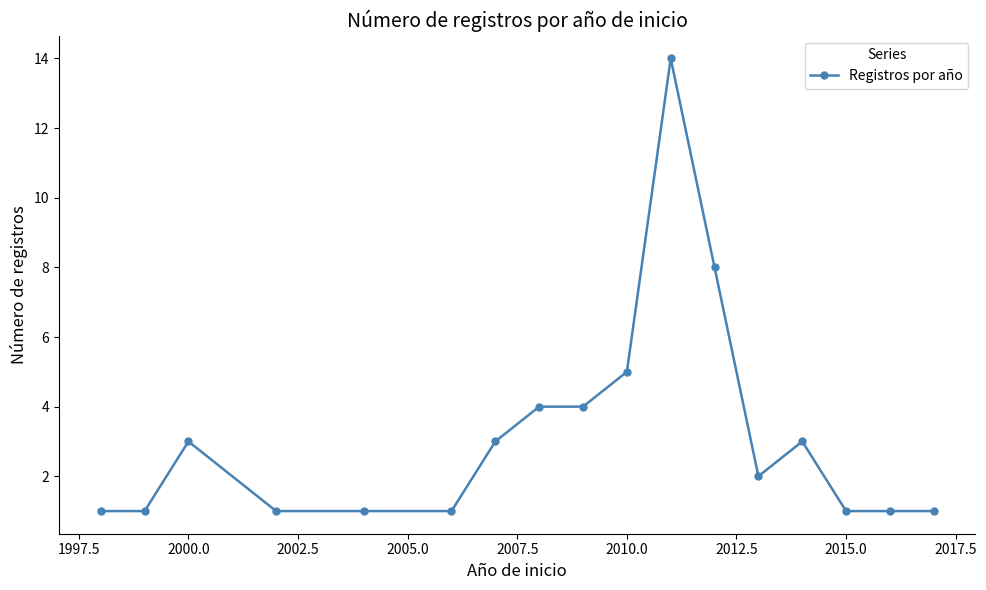

What is the minimum value shown in the chart?

1